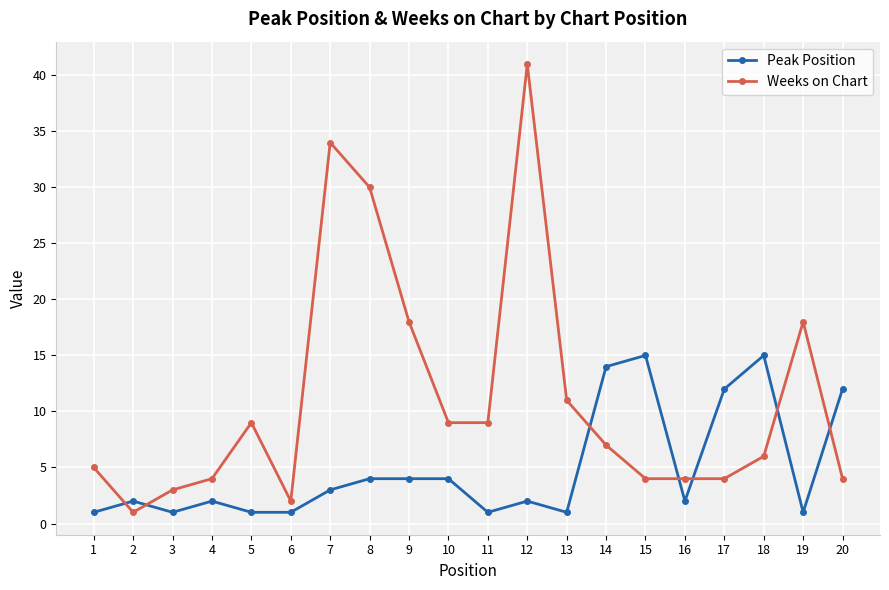

What is the maximum value for Weeks on Chart?

41